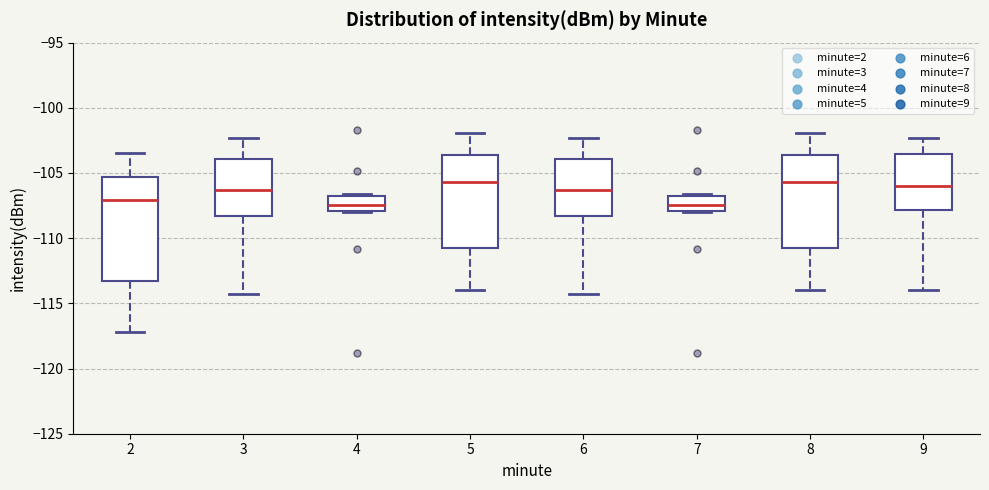

Reading left to right, transcribe this box plot: for each box, give where its median line is, the range the box spans, and where its two whiskers end, as read against the y-axis. The values are not printed on the chart, so give them approximately, as read against the axis.

2: median -107.0, box -113.5 to -105.5, whiskers -117.0 to -103.5
3: median -106.5, box -108.5 to -104.0, whiskers -114.5 to -102.5
4: median -107.5, box -108.0 to -107.0, whiskers -108.0 to -106.5
5: median -105.5, box -110.5 to -103.5, whiskers -114.0 to -102.0
6: median -106.5, box -108.5 to -104.0, whiskers -114.5 to -102.5
7: median -107.5, box -108.0 to -107.0, whiskers -108.0 to -106.5
8: median -105.5, box -110.5 to -103.5, whiskers -114.0 to -102.0
9: median -106.0, box -108.0 to -103.5, whiskers -114.0 to -102.5